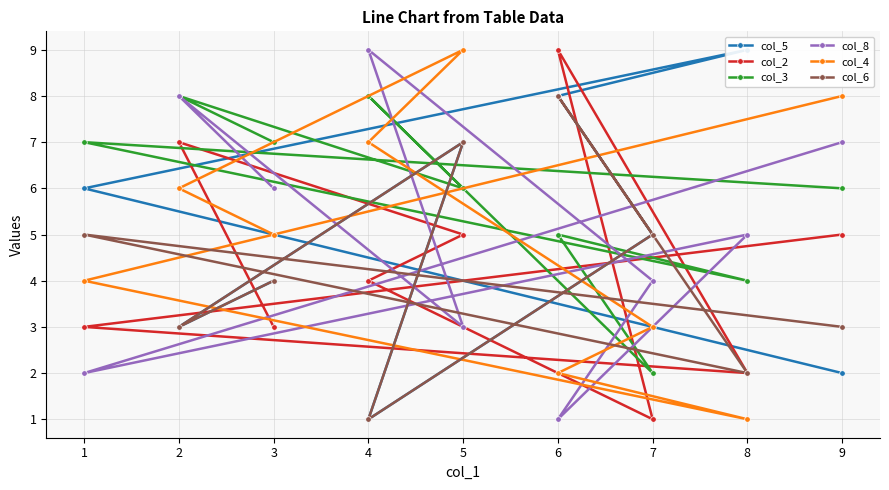

How many values in the col_5 series exceed 5?

4